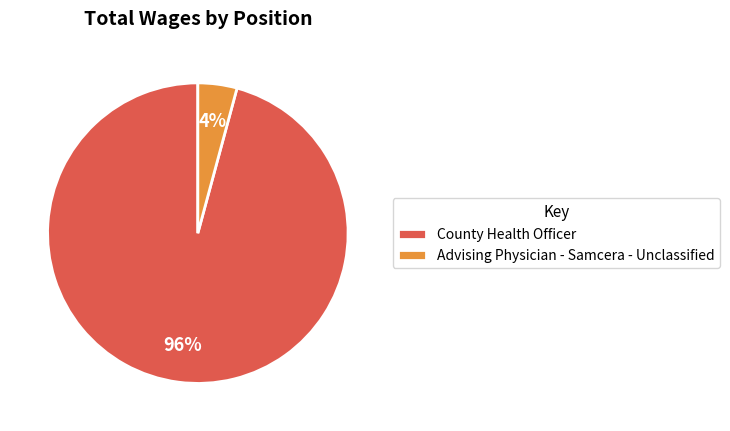

Which slice is the largest?

County Health Officer